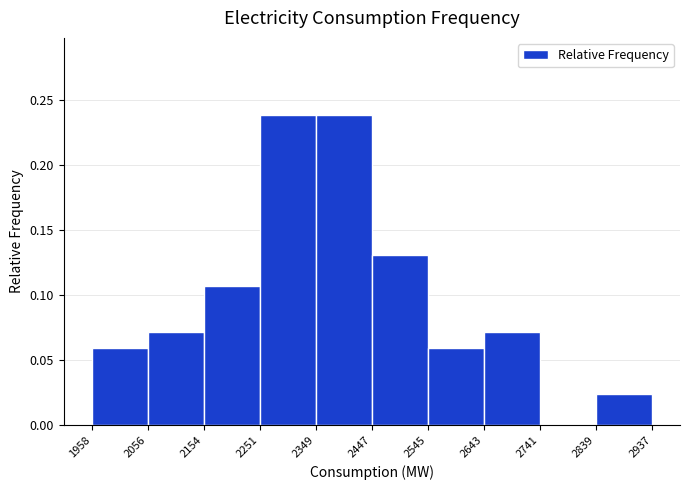

Reading left to right, transcribe this chart: for each bar, give the range it covers on the x-axis and its height. The values are not printed on the chart, so give them approximately, as read against the axis.

1958 to 2056: 0.060
2056 to 2154: 0.070
2154 to 2251: 0.105
2251 to 2349: 0.240
2349 to 2447: 0.240
2447 to 2545: 0.130
2545 to 2643: 0.060
2643 to 2741: 0.070
2741 to 2839: 0
2839 to 2937: 0.025